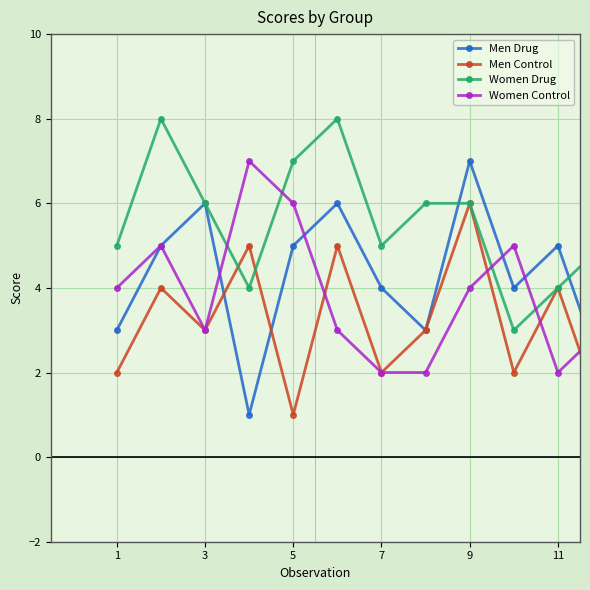

Reading left to right, transcribe all the data shown in this chart.

Men Drug: 3	5	6	1	5	6	4	3	7	4	5	2
Men Control: 2	4	3	5	1	5	2	3	6	2	4	1
Women Drug: 5	8	6	4	7	8	5	6	6	3	4	5
Women Control: 4	5	3	7	6	3	2	2	4	5	2	3